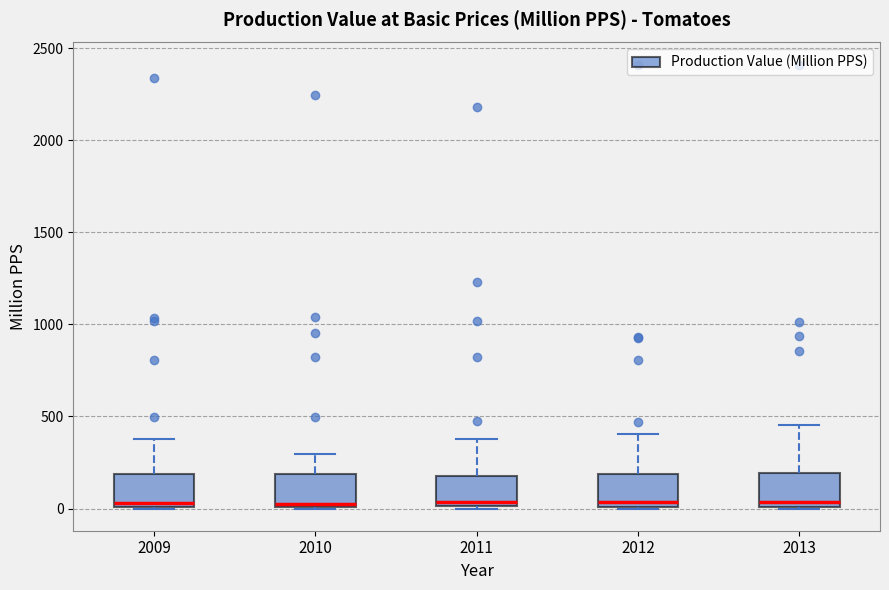

Reading left to right, transcribe this box plot: for each box, give where its median line is, the range the box spans, and where its two whiskers end, as read against the y-axis. The values are not printed on the chart, so give them approximately, as read against the axis.

2009: median 50, box 0 to 200, whiskers 0 to 400
2010: median 50, box 0 to 200, whiskers 0 to 300
2011: median 50, box 0 to 200, whiskers 0 to 400
2012: median 50, box 0 to 200, whiskers 0 to 400
2013: median 50, box 0 to 200, whiskers 0 to 450